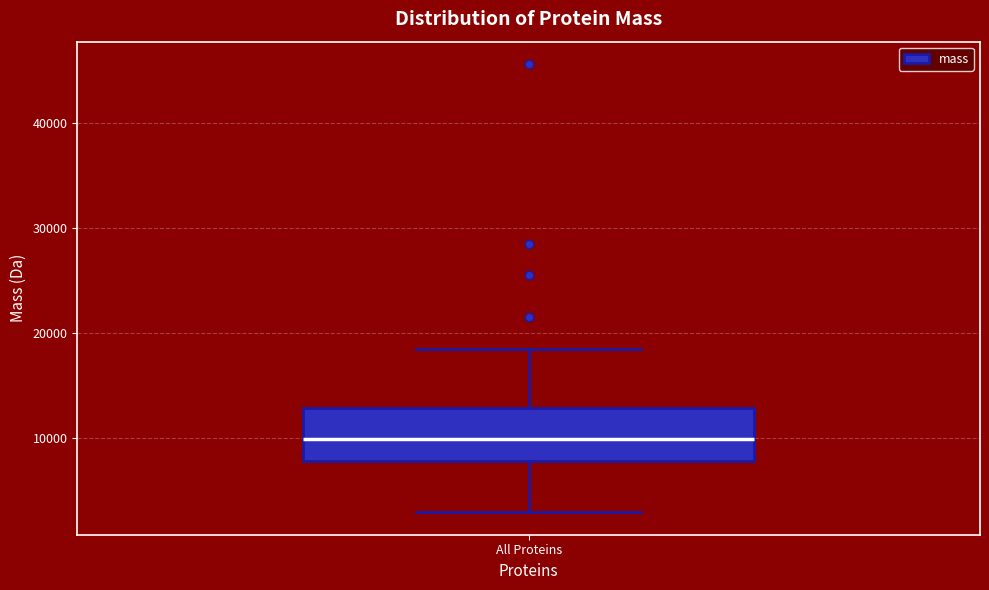

Read this box plot against the y-axis: the position of the median line, the range covered by the box, and the ends of both whiskers. The values are not printed on the chart, so give them approximately, as read against the axis.

median 10000, box 8000 to 13000, whiskers 3000 to 19000